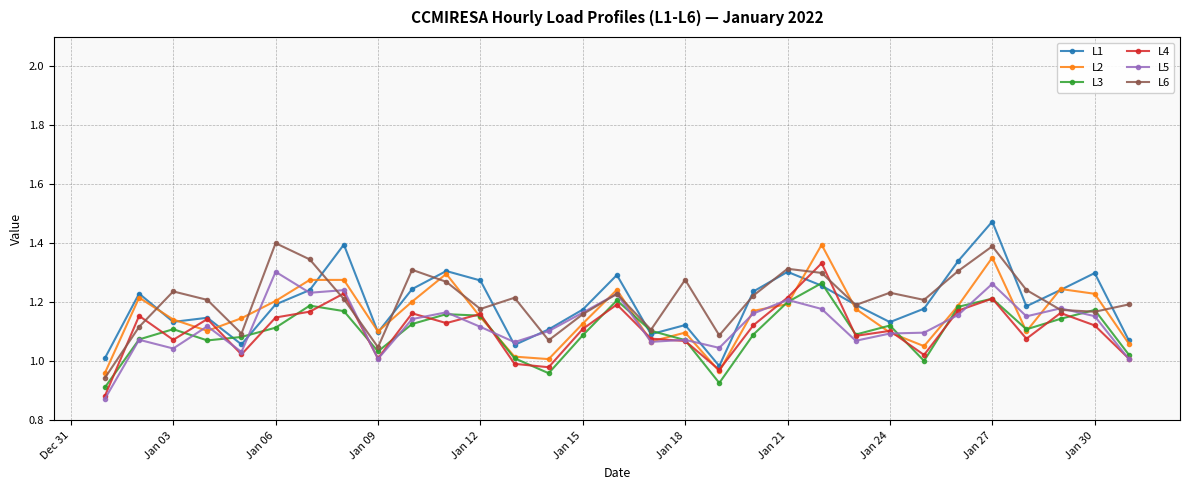

True or false: L4 has more than 1 points higher than both neighbors.

True